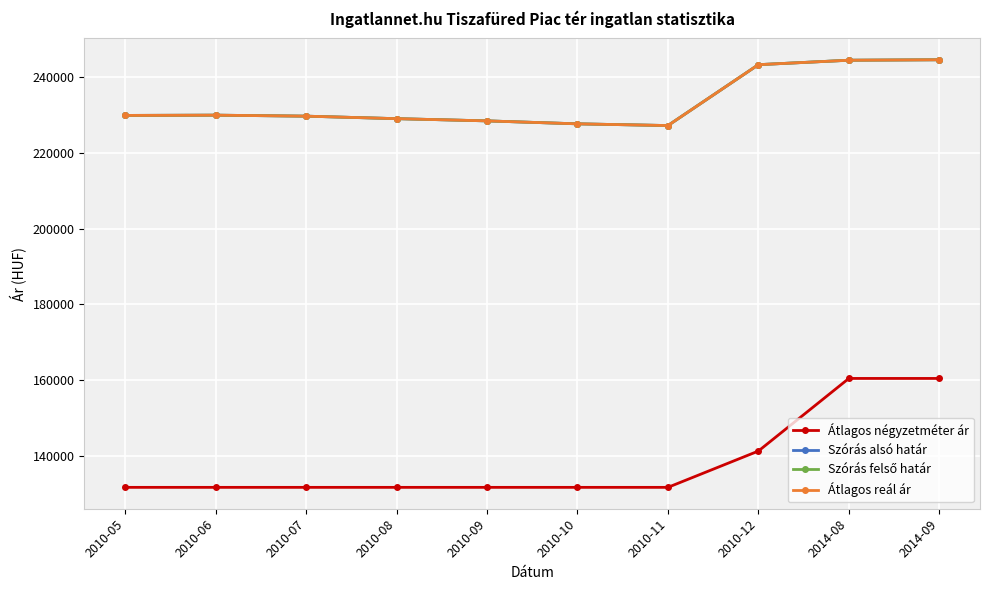

At which category does Átlagos reál ár reach its first local peak?

2010-06